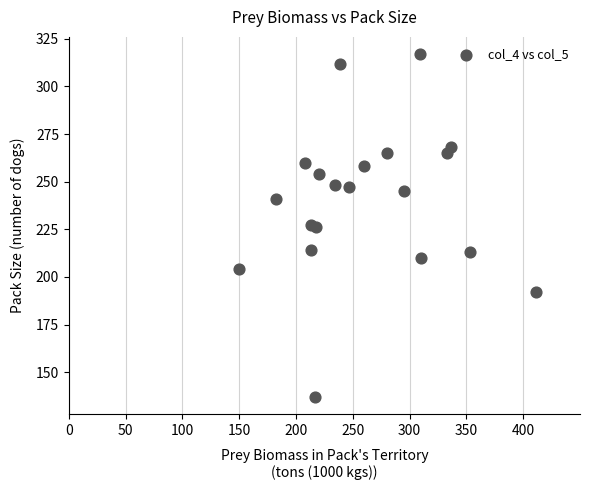

What is the range of X values (max minus min)?

261